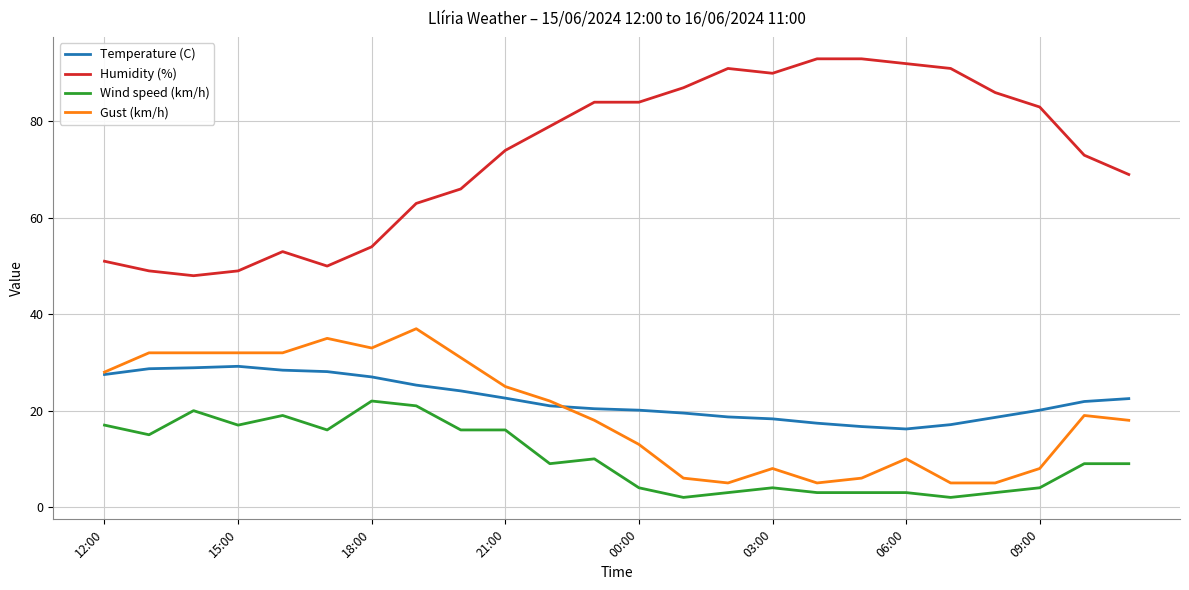

List the series in order of their peak value, highest first.

Humidity (%), Gust (km/h), Temperature (C), Wind speed (km/h)